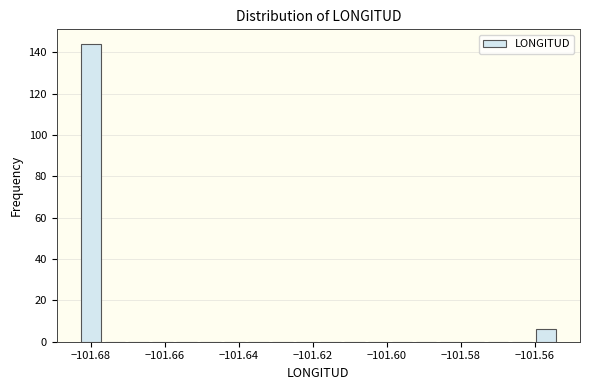

Around what value on the x-axis is the tallest bar? Give the approximate position of its centre, as read against the axis.

-101.680